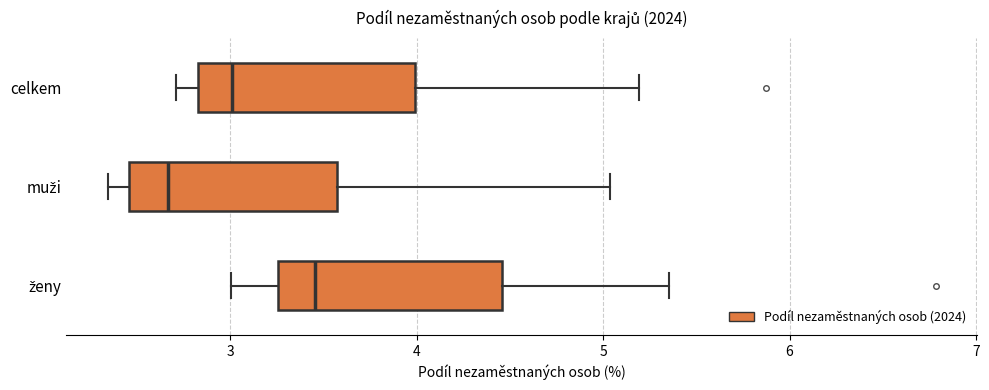

Which box has the furthest to the right median line?

ženy